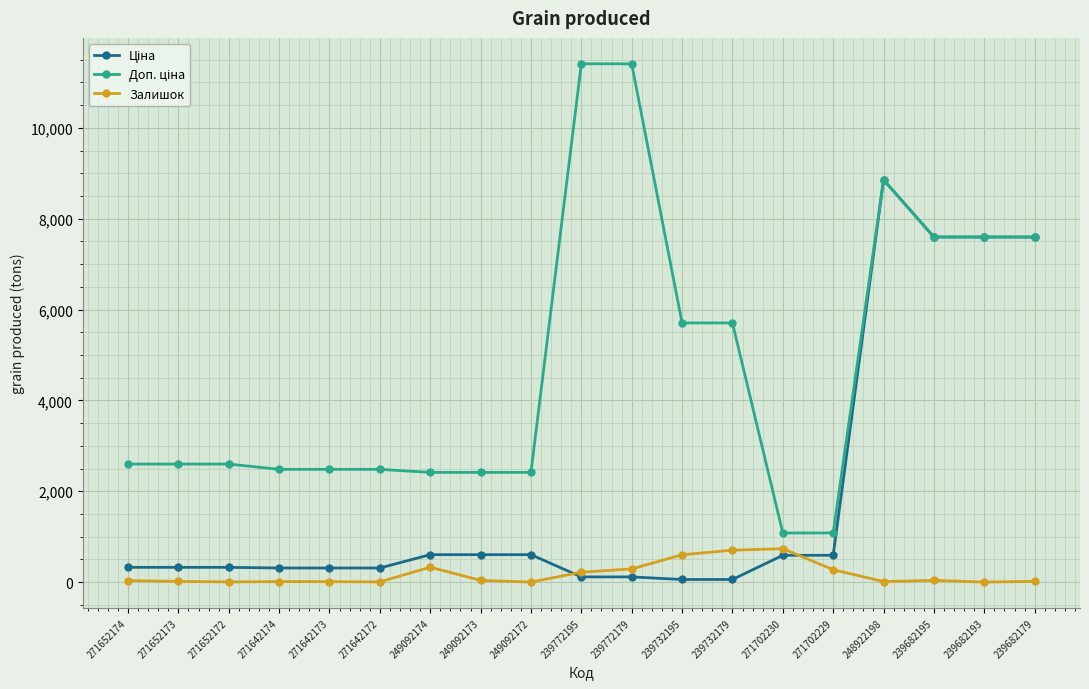

What is the highest value of the Залишок series?

736.0